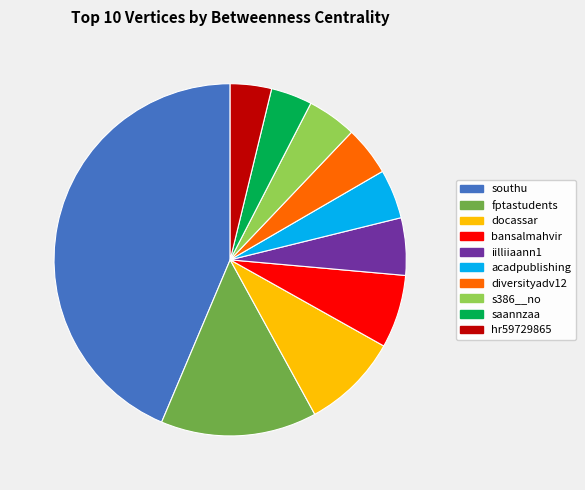

Which slice is the largest?

southu